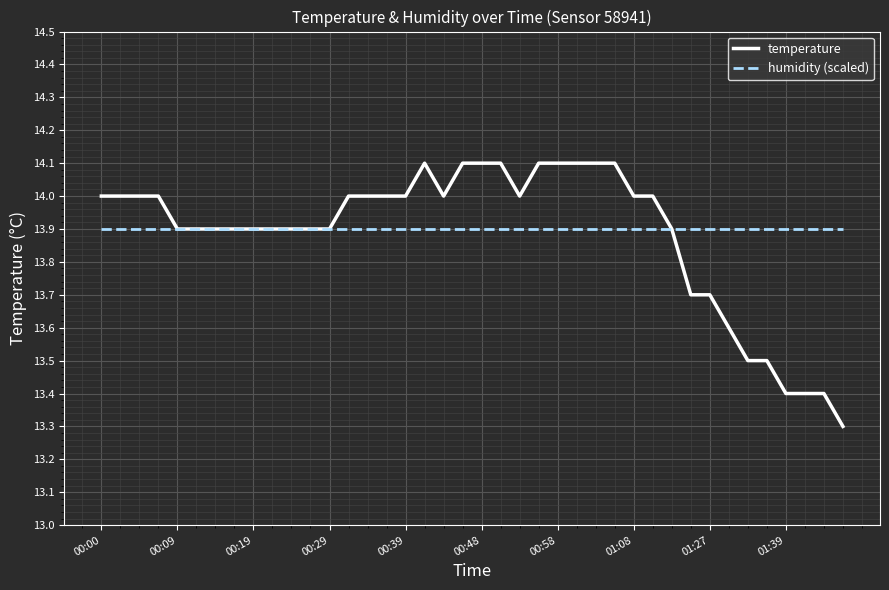

What is the maximum value shown in the chart?

14.1